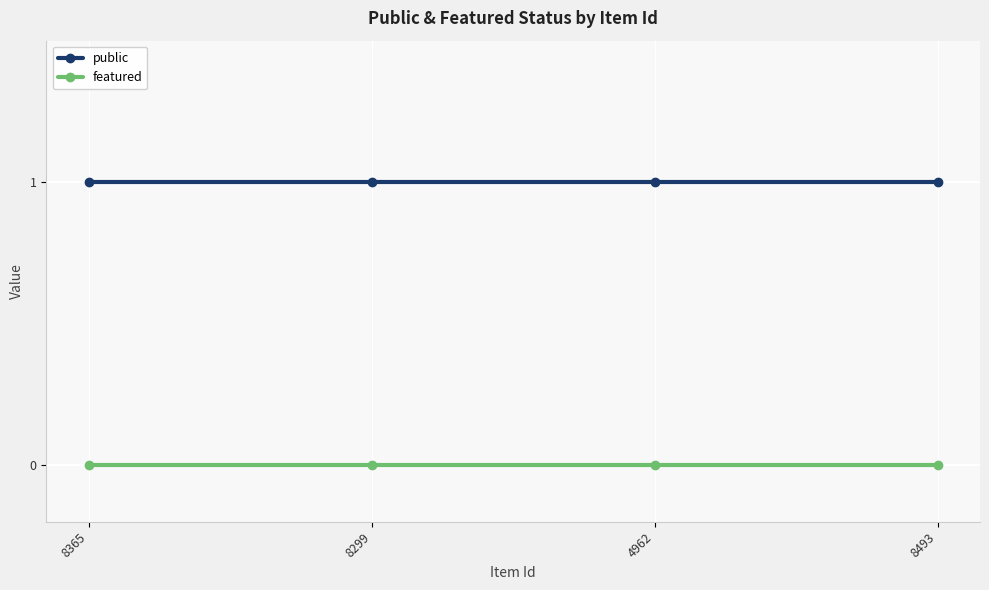

True or false: featured and public intersect in this chart.

False